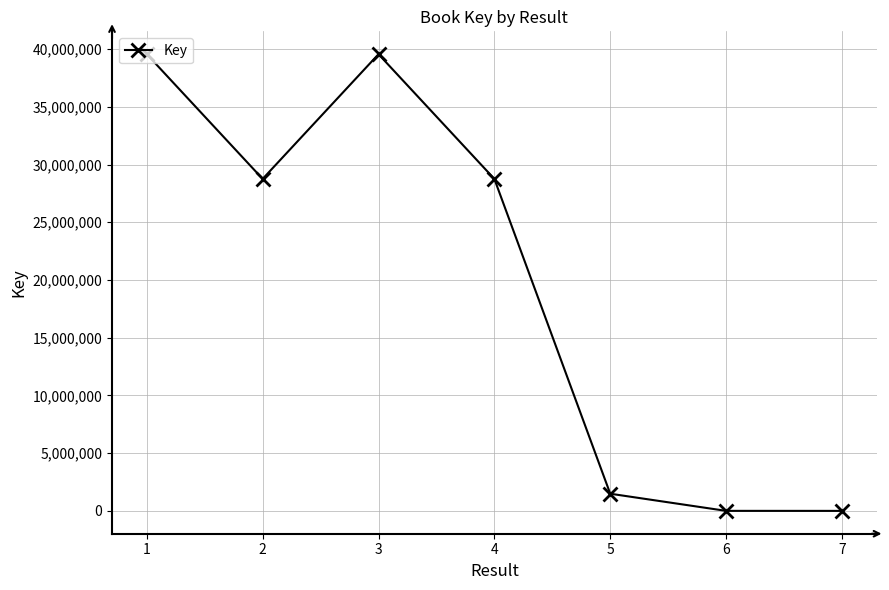

Is it true that the value at 4 is 28752566?

True